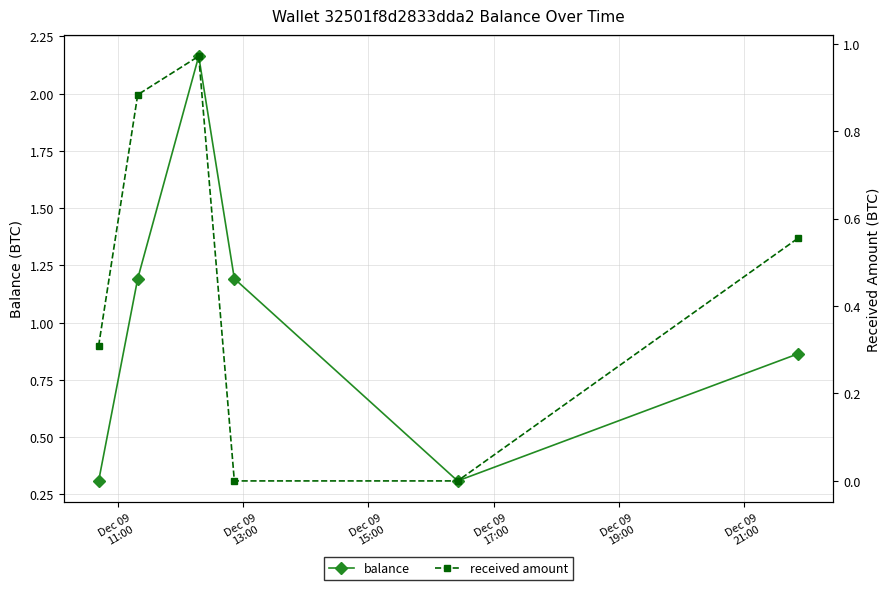

In balance, how many points are higher than both neighbors (excluding endpoints)?

1